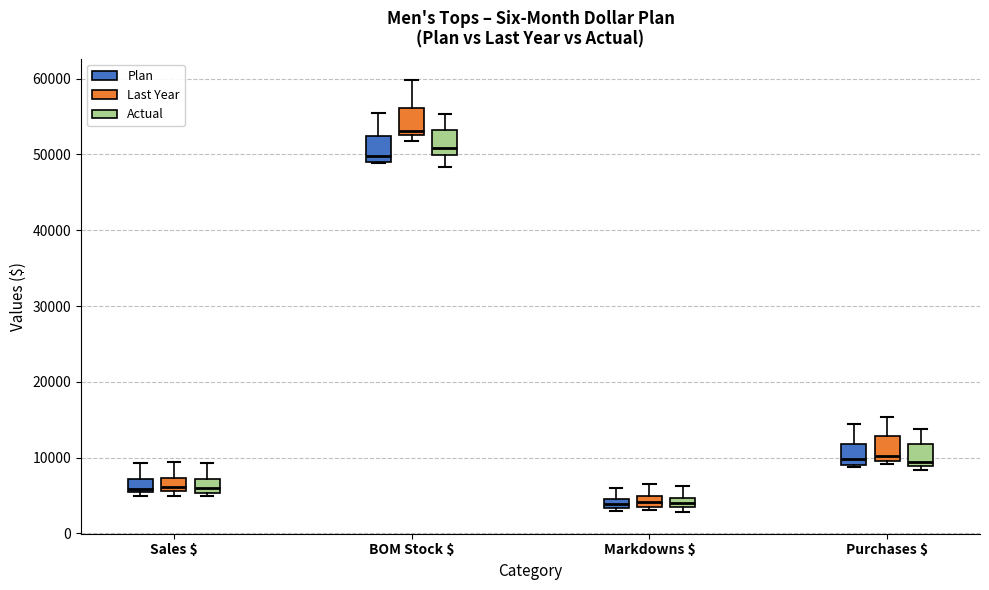

Where does the upper whisker of the box for Markdowns $ (Plan) end on the y-axis? The values are not printed on the chart, so give them approximately, as read against the axis.

6000